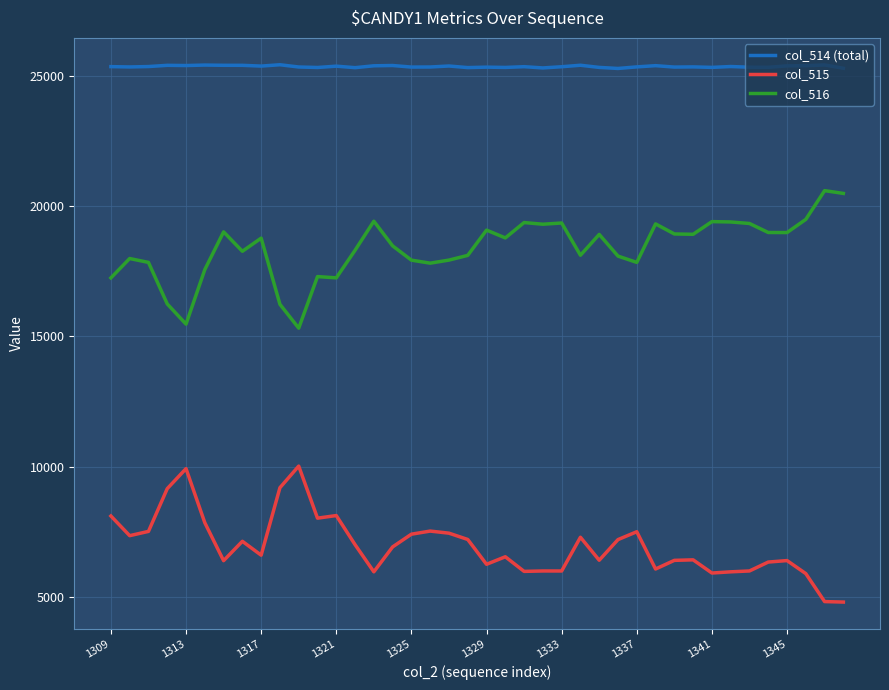

Rank the series by their maximum value, from lowest to highest.

col_515, col_516, col_514 (total)